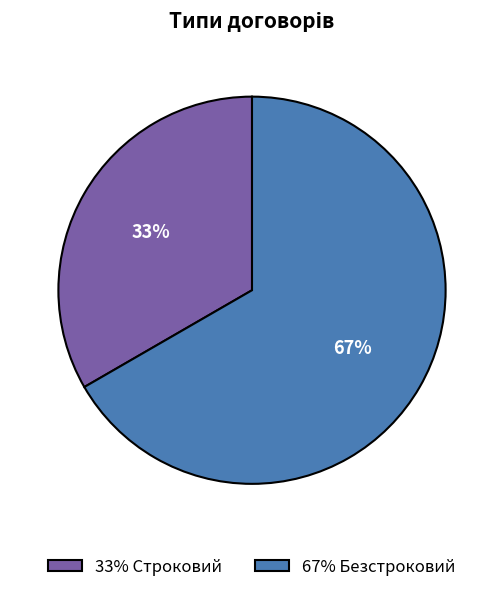

Is it true that 33% Строковий is 33% of the pie?

True